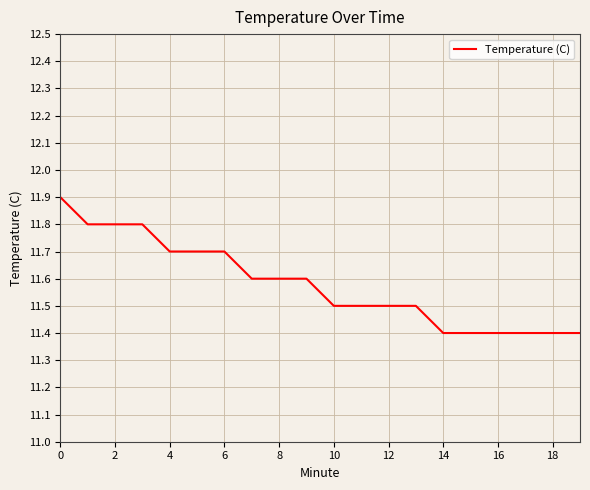

What is the greatest value displayed?

11.9